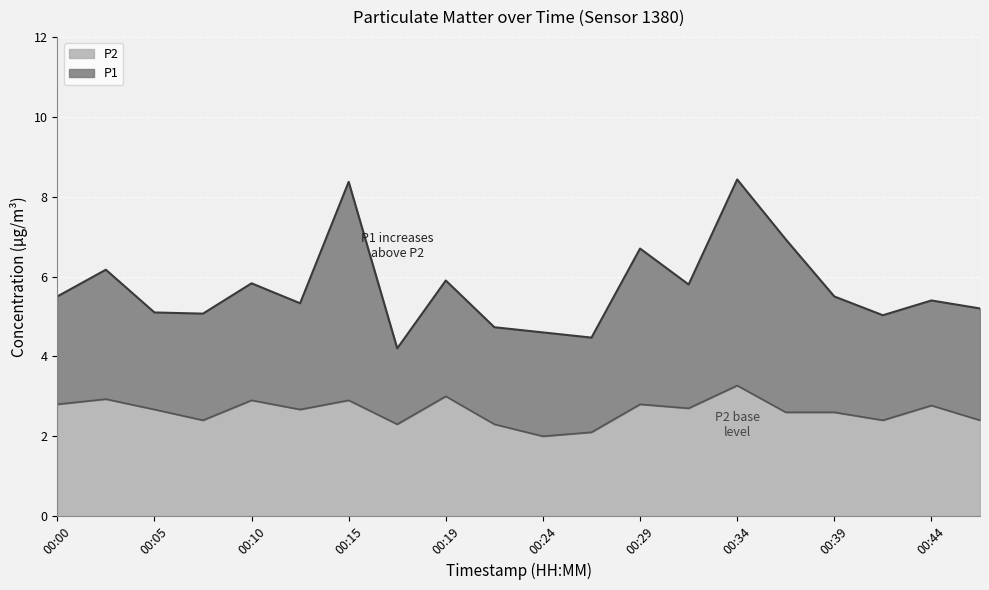

What is the maximum value for P2?

3.3